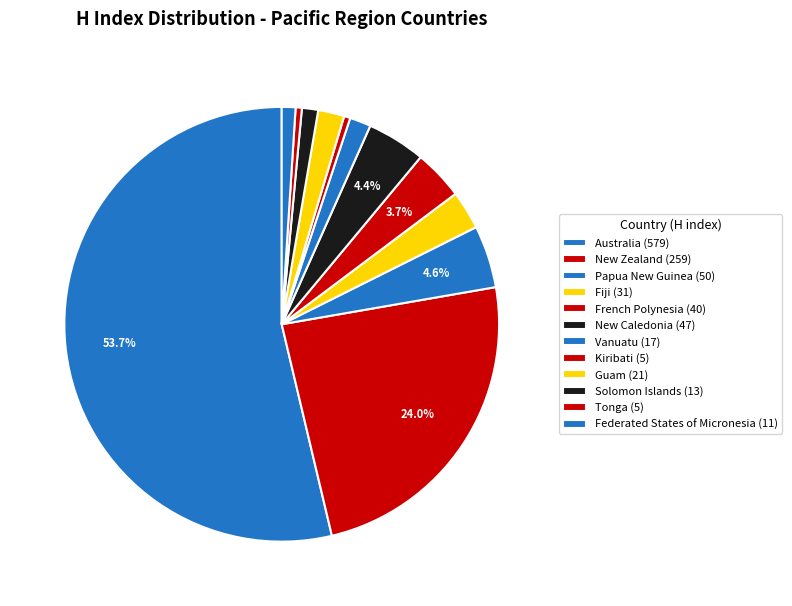

What is the smallest slice in the pie chart?

Kiribati